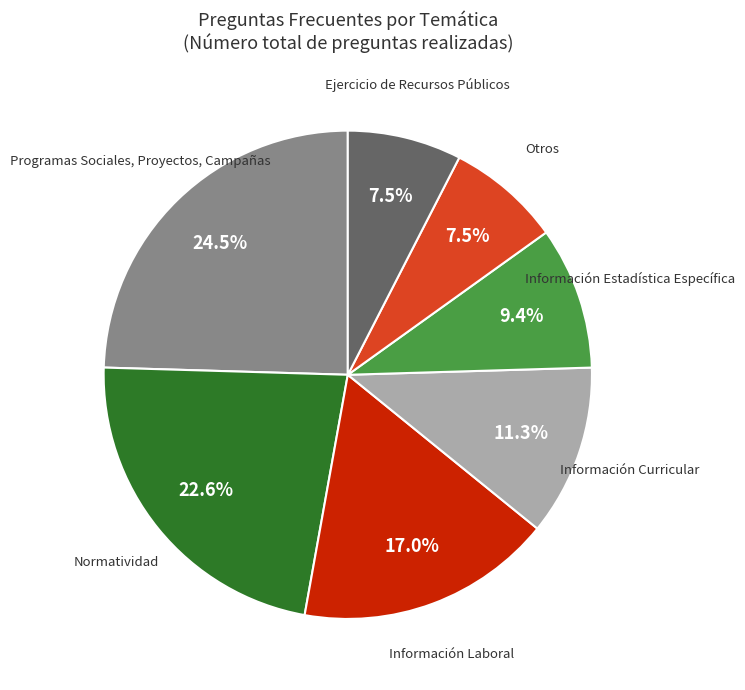

Is there any slice that represents more than half of the pie?

No